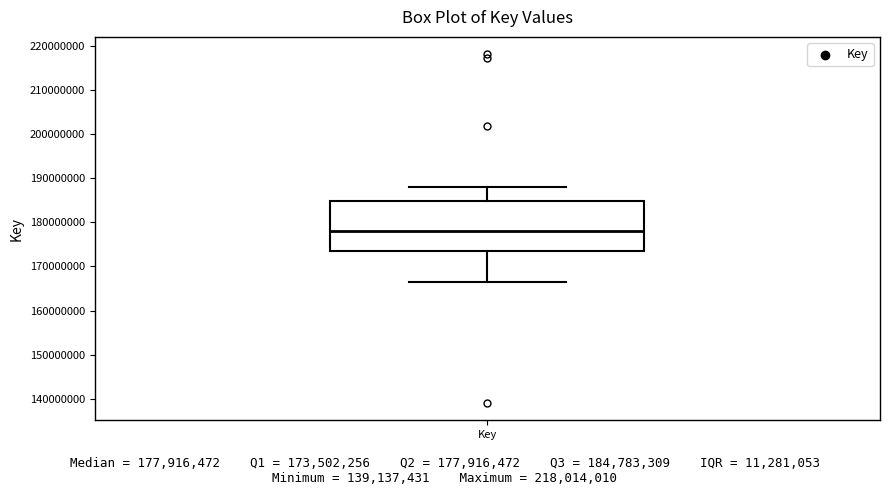

Read this box plot against the y-axis: the position of the median line, the range covered by the box, and the ends of both whiskers. The values are not printed on the chart, so give them approximately, as read against the axis.

median 178000000, box 174000000 to 185000000, whiskers 167000000 to 188000000